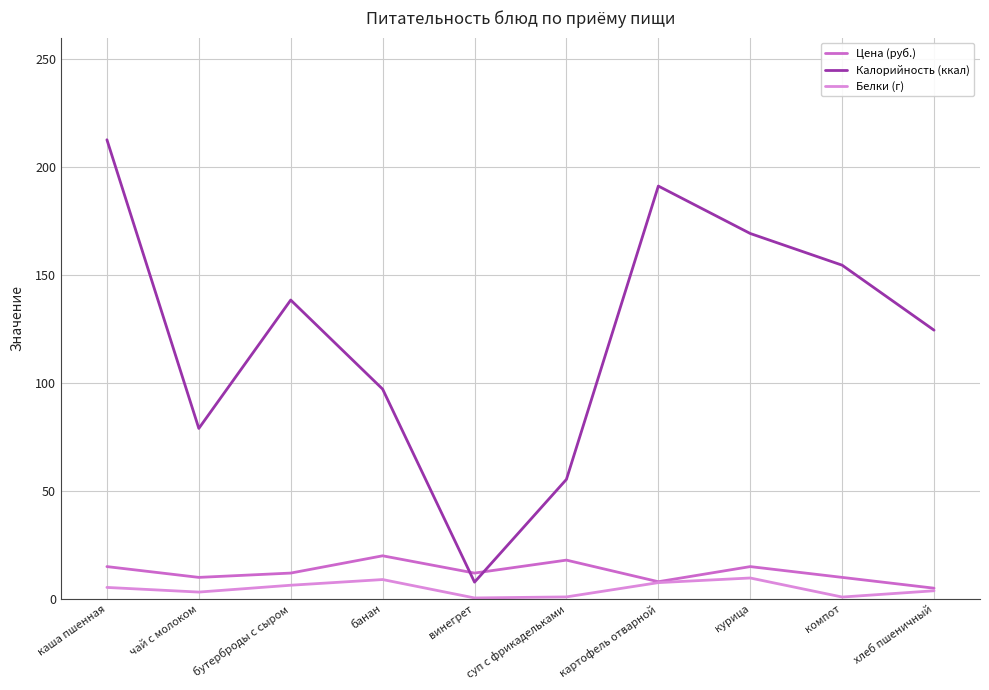

What is the difference between the highest and lowest values at чай с молоком?

75.8